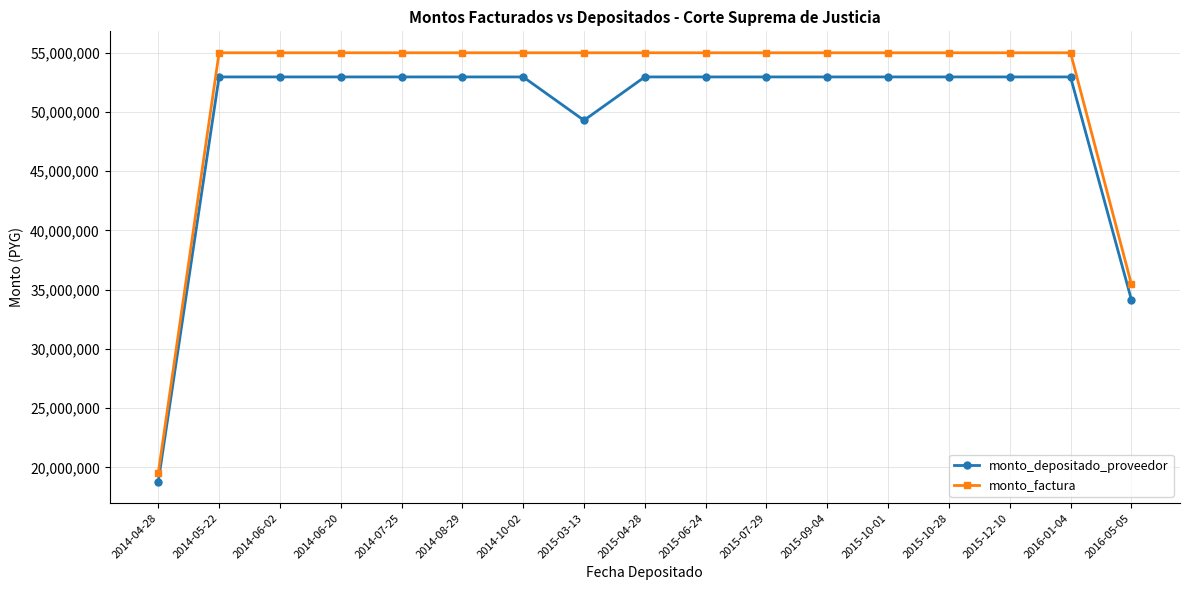

Between 2015-07-29 and 2016-05-05, which series saw the biggest shift?

monto_factura